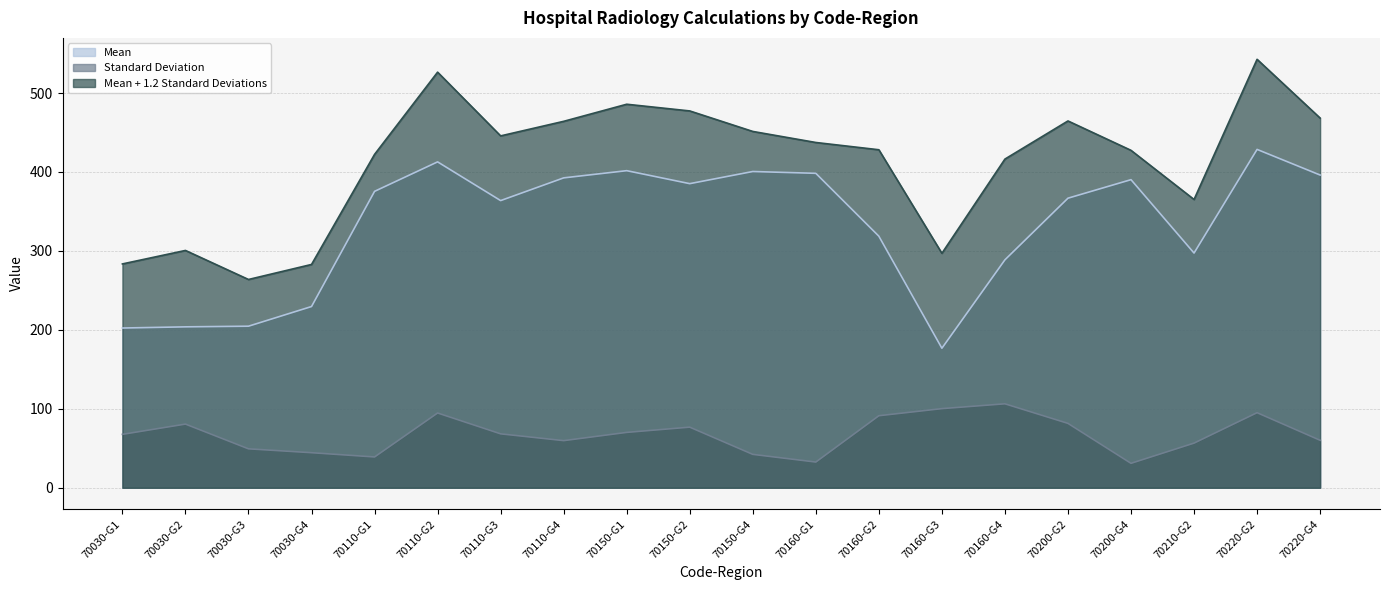

How many values in the Mean series are below 375?

10